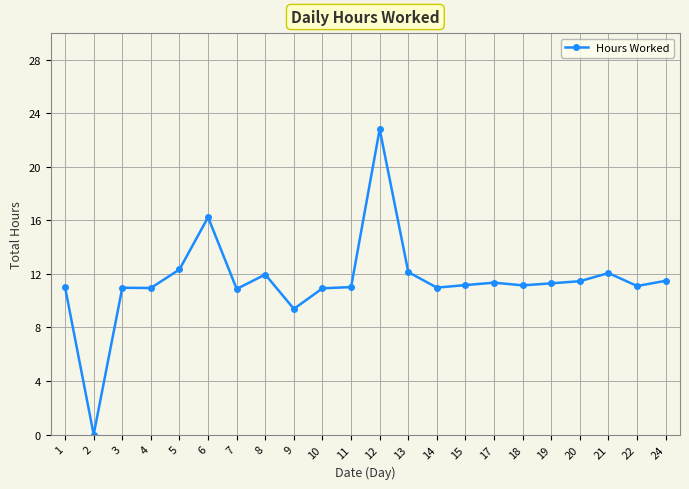

What is the value of the 12th point from the left?

22.8